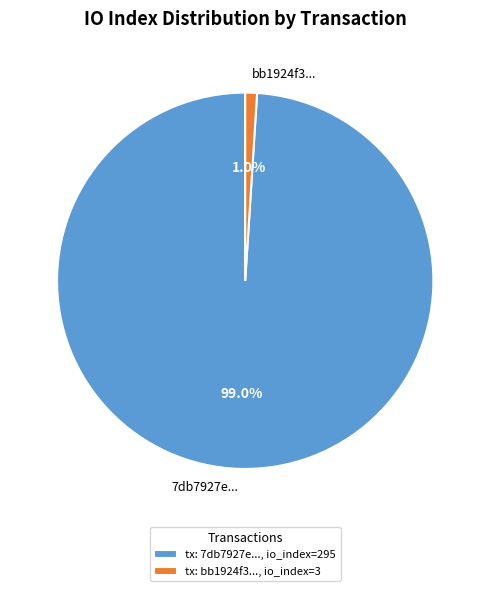

Does 7db7927e... represent more than half of the total?

Yes